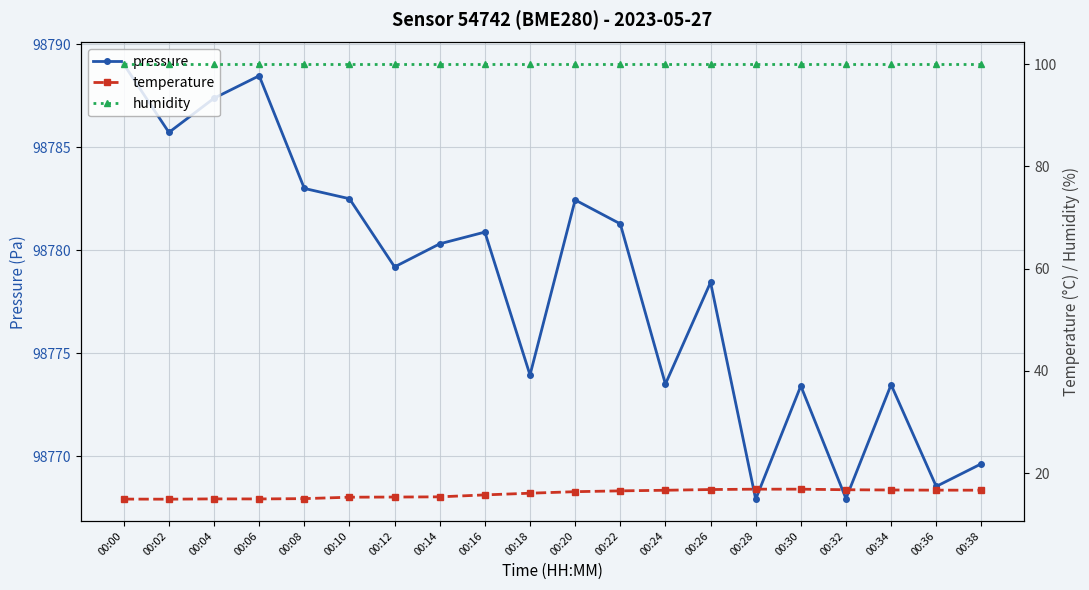

What is the sum of all temperature values?

319.2